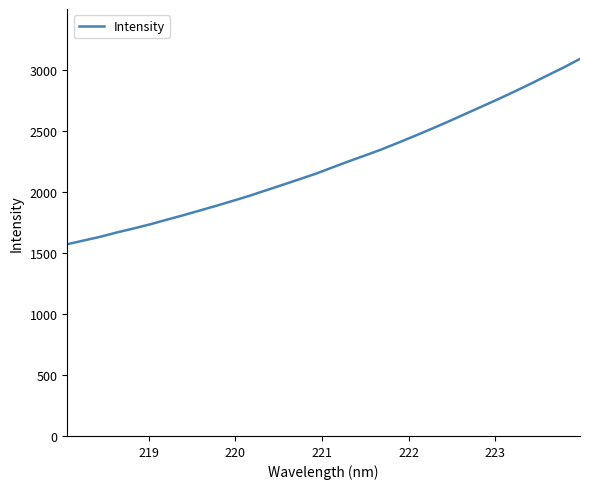

What is the minimum value shown in the chart?

1571.8